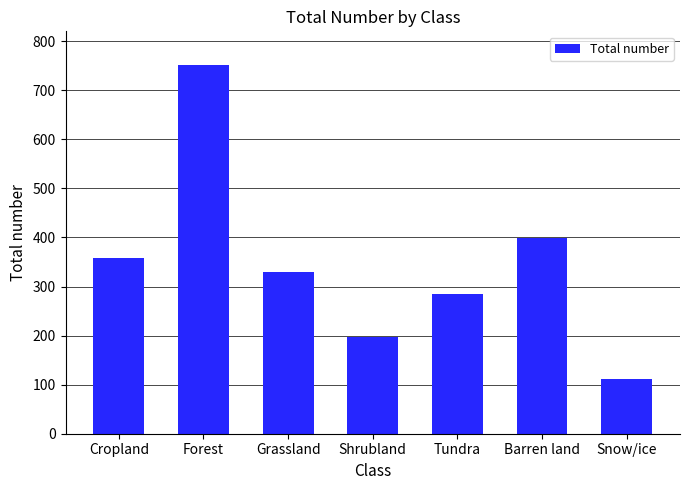

Where does the data first go above 329?

Cropland